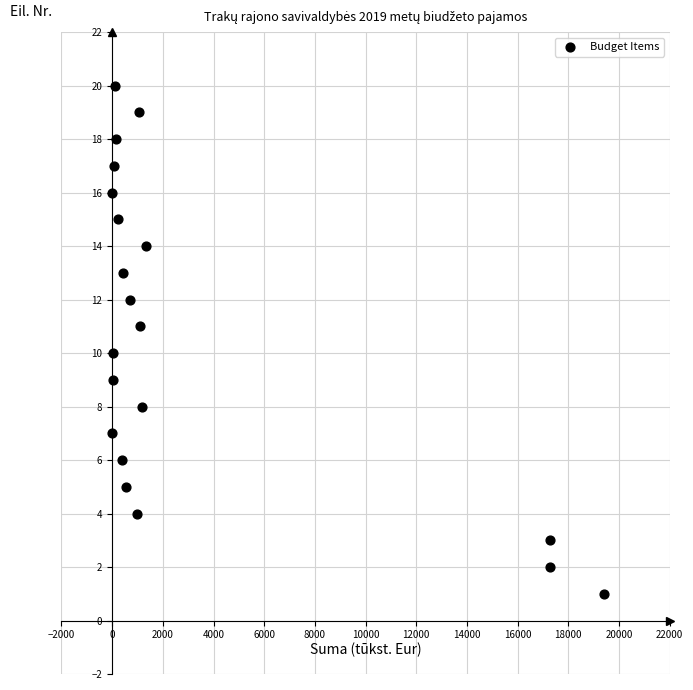

What is the range of Y values (max minus min)?

19